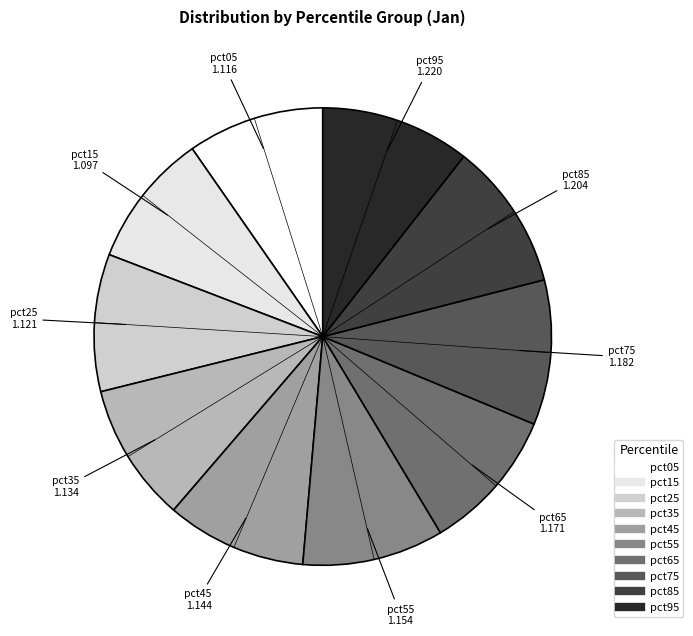

Does any single category account for the majority?

No